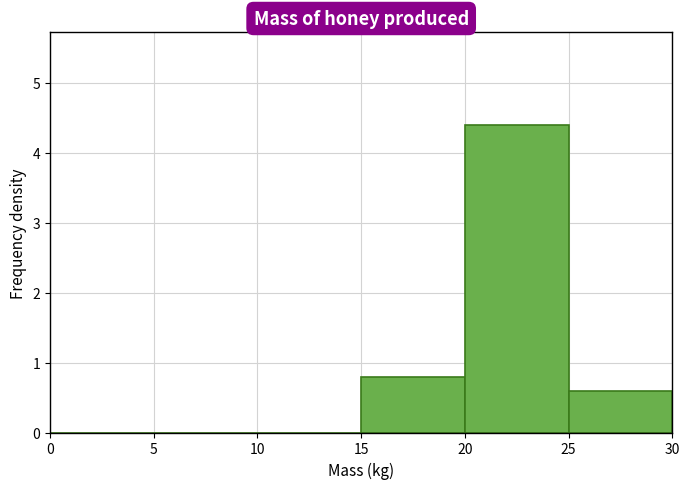

Reading left to right, list every bar in this chart as the range it spans on the x-axis followed by its height. The values are not printed on the chart, so give them approximately, as read against the axis.

0 to 5: 0
5 to 10: 0
10 to 15: 0
15 to 20: 0.8
20 to 25: 4.4
25 to 30: 0.6